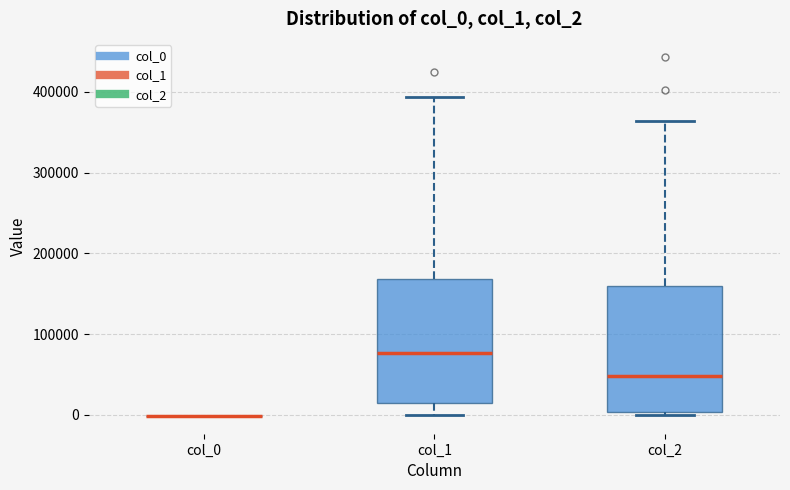

Reading left to right, transcribe this box plot: for each box, give where its median line is, the range the box spans, and where its two whiskers end, as read against the y-axis. The values are not printed on the chart, so give them approximately, as read against the axis.

col_0: box collapsed to a line at 0, whiskers 0 to 0
col_1: median 80000, box 10000 to 170000, whiskers 0 to 390000
col_2: median 50000, box 0 to 160000, whiskers 0 (just below the box's lower edge) to 360000